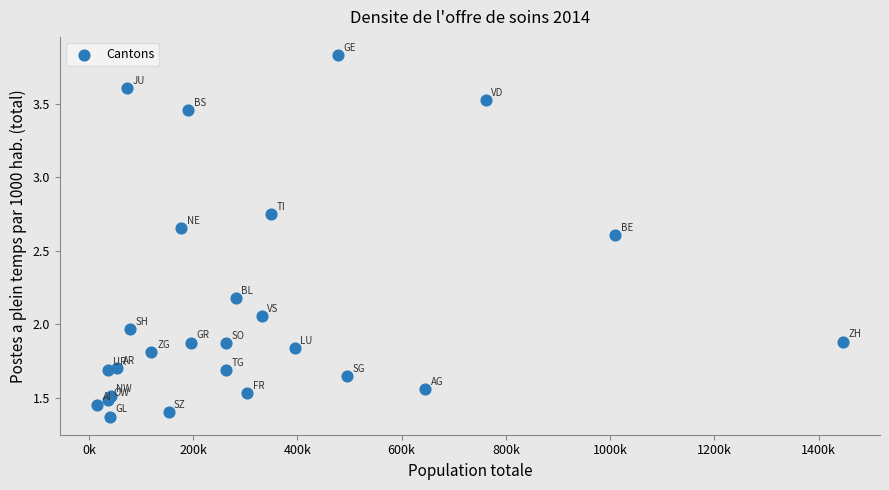

What is the range of X values (max minus min)?

1430500.0